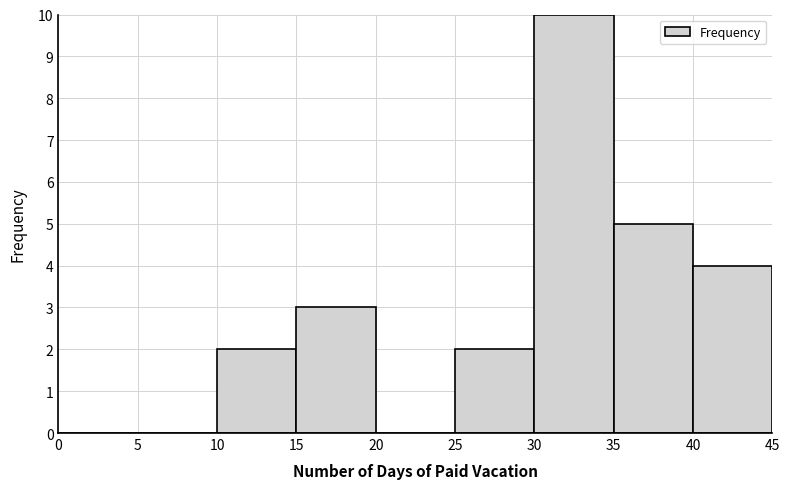

Reading left to right, list every bar in this chart as the range it spans on the x-axis followed by its height. The values are not printed on the chart, so give them approximately, as read against the axis.

0 to 5: 0
5 to 10: 0
10 to 15: 2
15 to 20: 3
20 to 25: 0
25 to 30: 2
30 to 35: 10
35 to 40: 5
40 to 45: 4